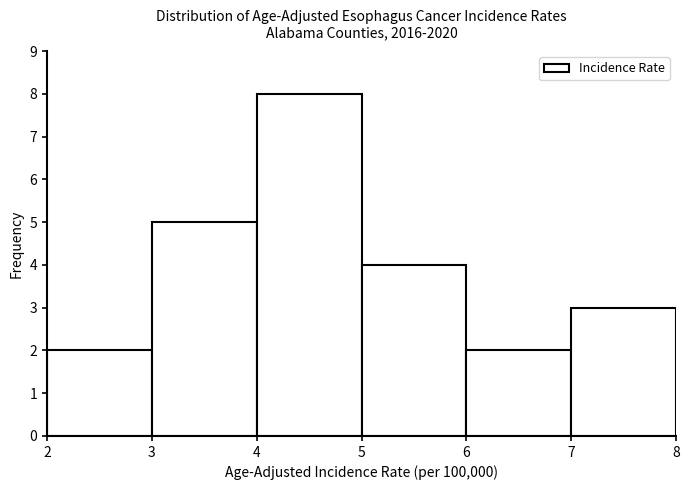

Reading left to right, list every bar in this chart as the range it spans on the x-axis followed by its height. The values are not printed on the chart, so give them approximately, as read against the axis.

2 to 3: 2
3 to 4: 5
4 to 5: 8
5 to 6: 4
6 to 7: 2
7 to 8: 3